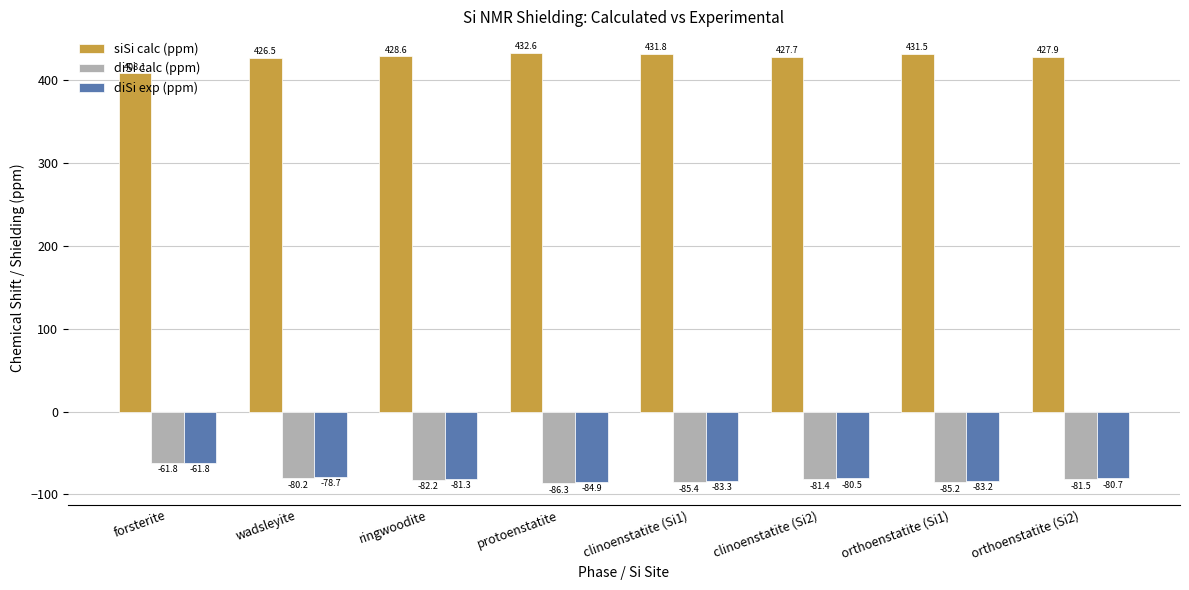

List the labels in order of siSi calc (ppm) value, largest first.

protoenstatite, clinoenstatite (Si1), orthoenstatite (Si1), ringwoodite, orthoenstatite (Si2), clinoenstatite (Si2), wadsleyite, forsterite